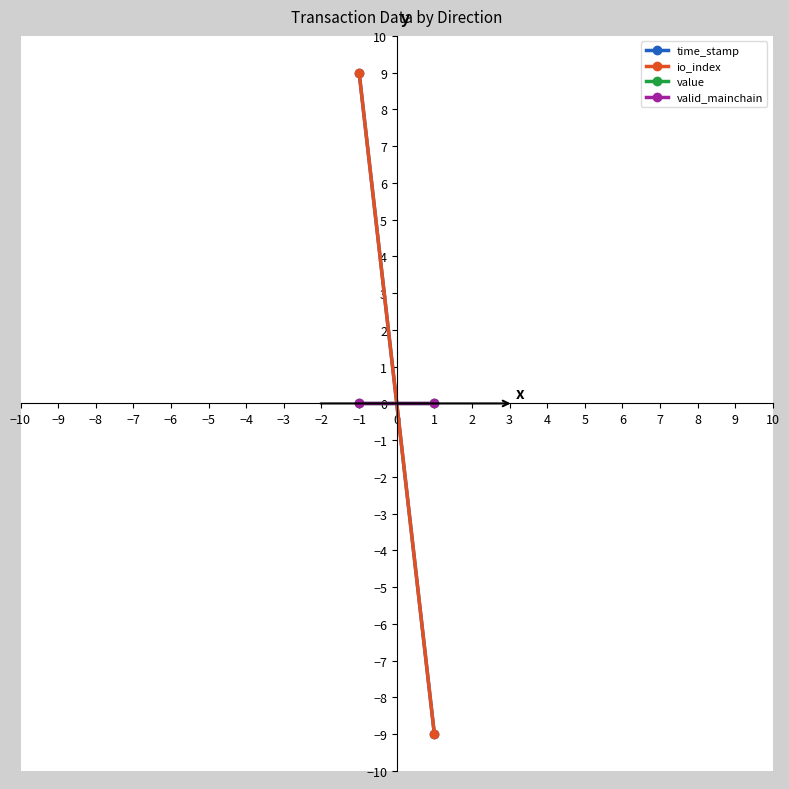

How many lines are shown in the chart?

4